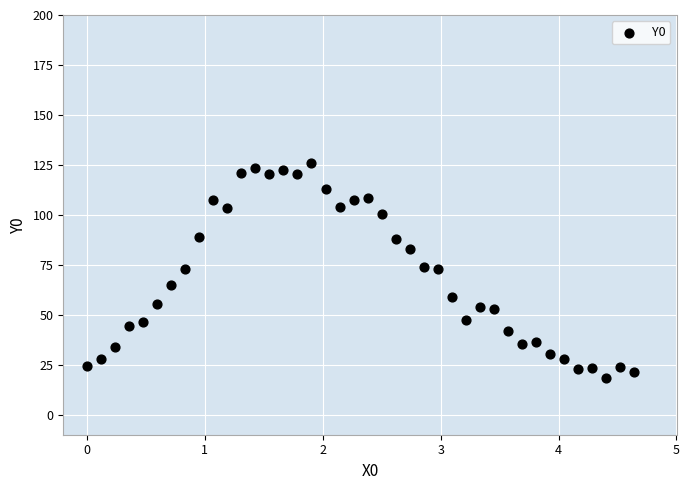

What is the range of Y values (max minus min)?

107.4